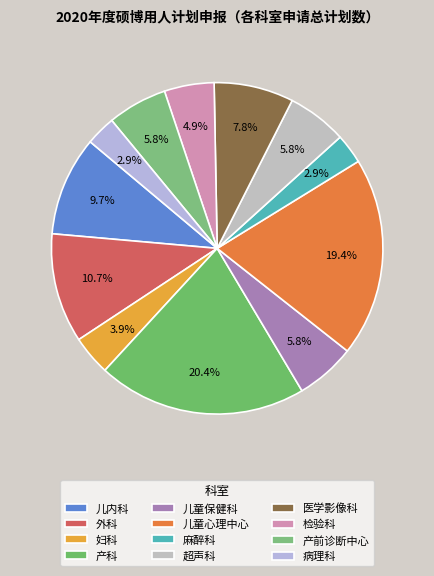

Which category has the smallest portion of the pie?

麻醉科